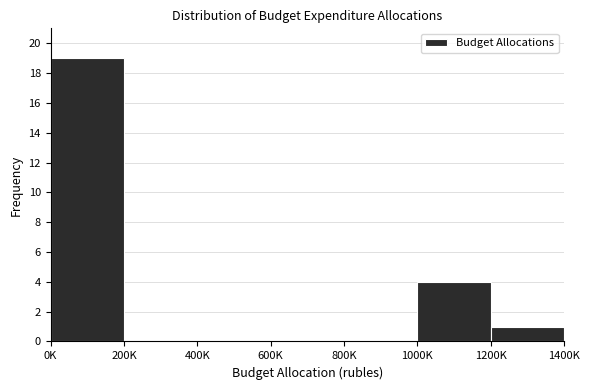

Reading left to right, transcribe all the data shown in this chart.

0K=19	200K=0	400K=0	600K=0	800K=0	1000K=4	1200K=1